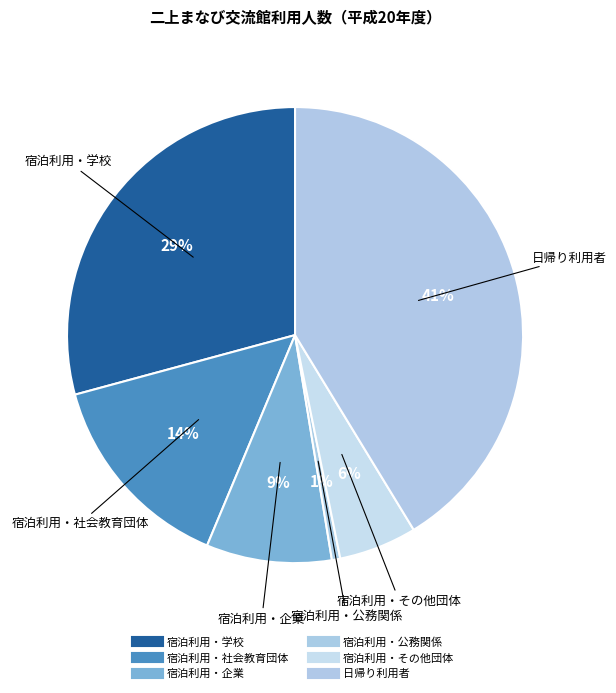

What is the largest slice in the pie chart?

日帰り利用者